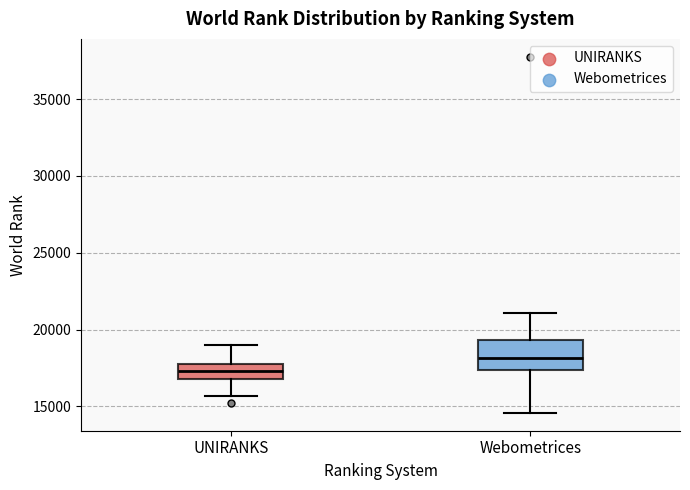

Reading left to right, read every box against the y-axis: the position of its median line, the range the box covers, and the ends of its whiskers. The values are not printed on the chart, so give them approximately, as read against the axis.

UNIRANKS: median 17500, box 16500 to 18000, whiskers 15500 to 19000
Webometrices: median 18000, box 17500 to 19500, whiskers 14500 to 21000